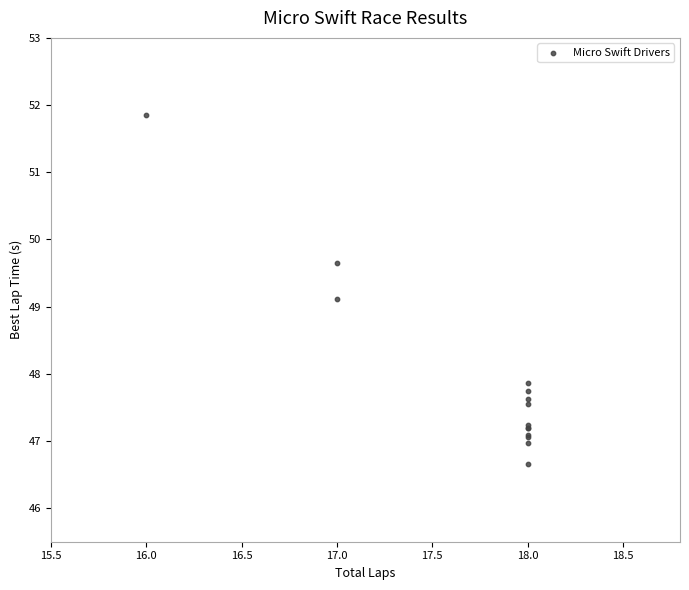

What Y value in the scatter plot is closest to 49?

49.1